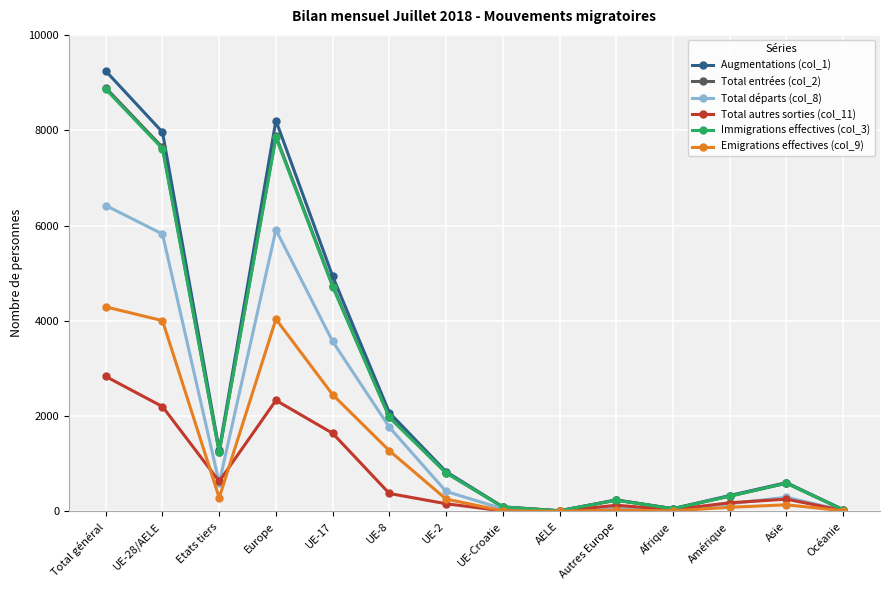

At which category is the sum across all series the highest?

Total général